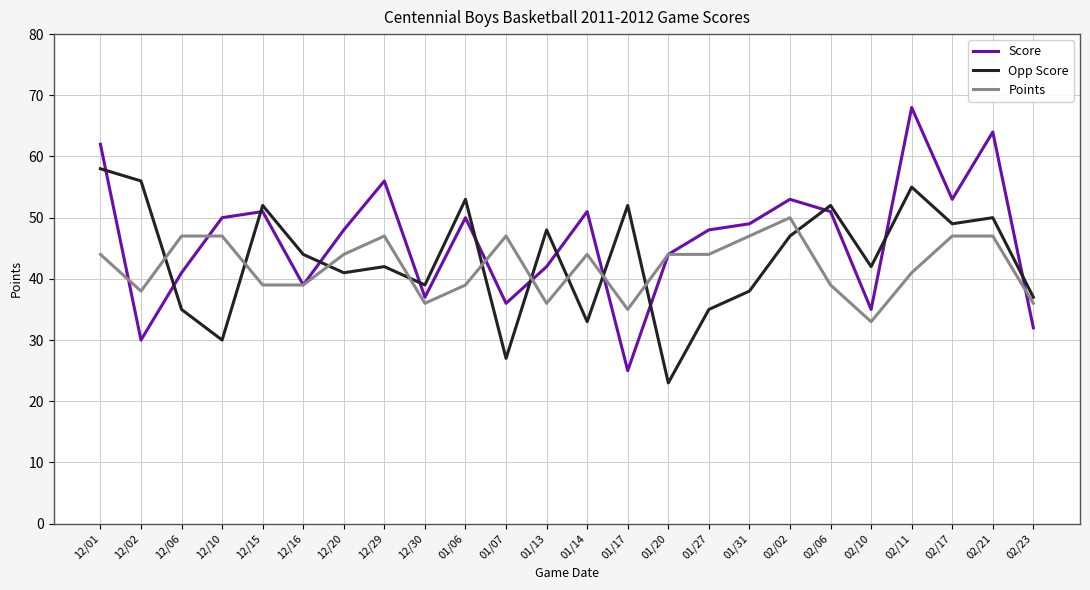

Reading right to left, list all the values displayed in this chart.

Score: 02/23=32	02/21=64	02/17=53	02/11=68	02/10=35	02/06=51	02/02=53	01/31=49	01/27=48	01/20=44	01/17=25	01/14=51	01/13=42	01/07=36	01/06=50	12/30=37	12/29=56	12/20=48	12/16=39	12/15=51	12/10=50	12/06=41	12/02=30	12/01=62
Opp Score: 02/23=37	02/21=50	02/17=49	02/11=55	02/10=42	02/06=52	02/02=47	01/31=38	01/27=35	01/20=23	01/17=52	01/14=33	01/13=48	01/07=27	01/06=53	12/30=39	12/29=42	12/20=41	12/16=44	12/15=52	12/10=30	12/06=35	12/02=56	12/01=58
Points: 02/23=36	02/21=47	02/17=47	02/11=41	02/10=33	02/06=39	02/02=50	01/31=47	01/27=44	01/20=44	01/17=35	01/14=44	01/13=36	01/07=47	01/06=39	12/30=36	12/29=47	12/20=44	12/16=39	12/15=39	12/10=47	12/06=47	12/02=38	12/01=44